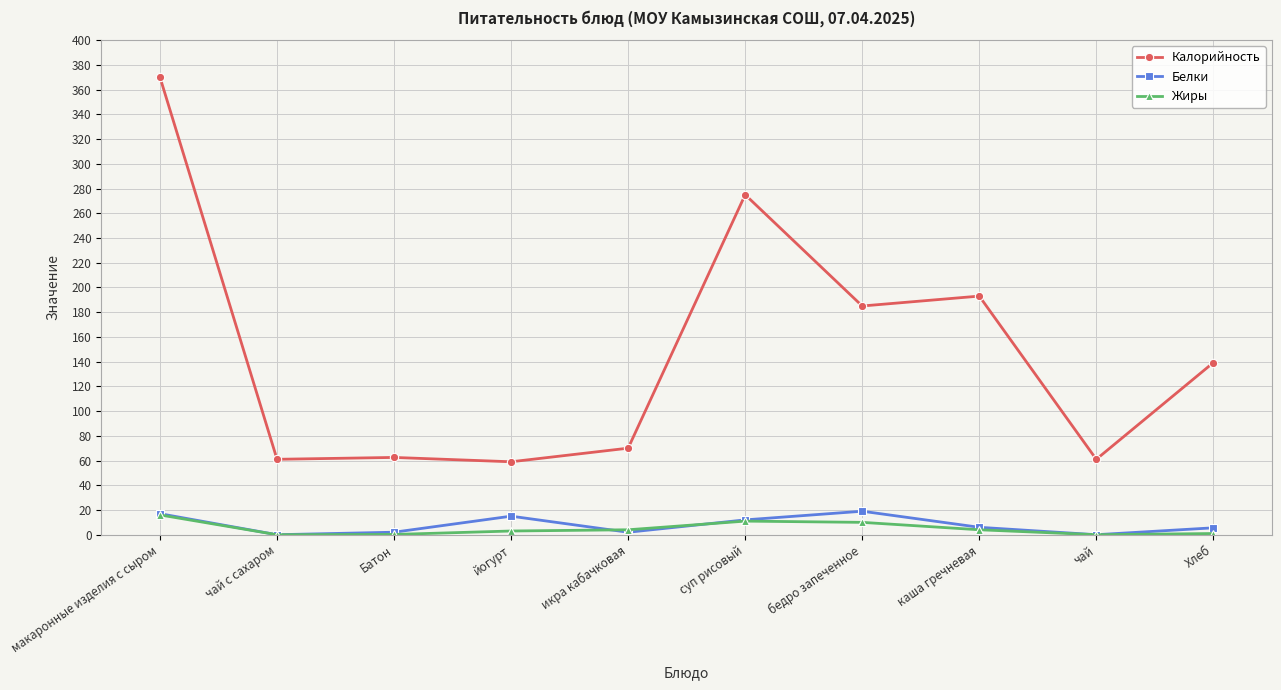

Which label corresponds to the largest value in the chart?

макаронные изделия с сыром